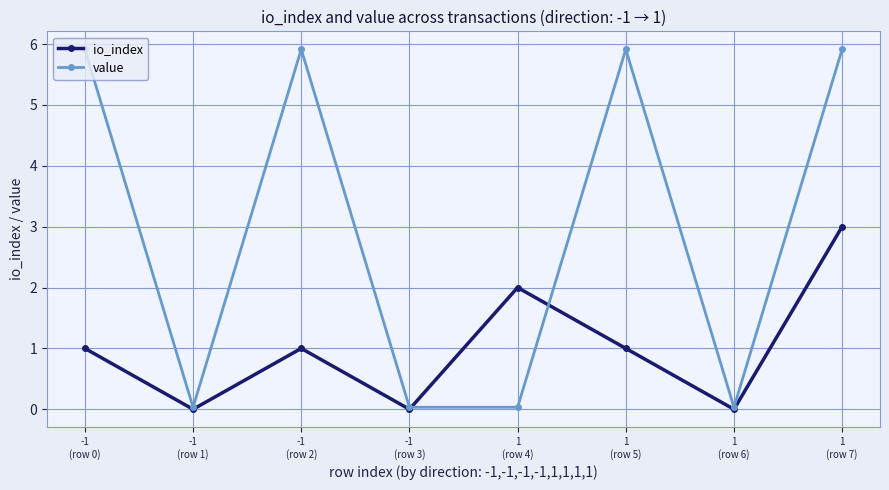

What is the total value across all series at -1
(row 2)?

6.9